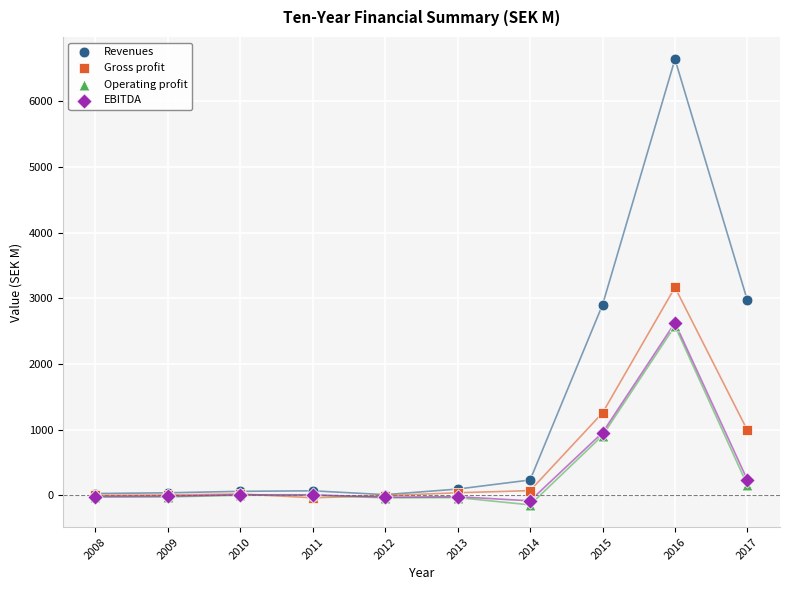

What are all the series names shown in the legend?

Revenues, Gross profit, Operating profit, EBITDA